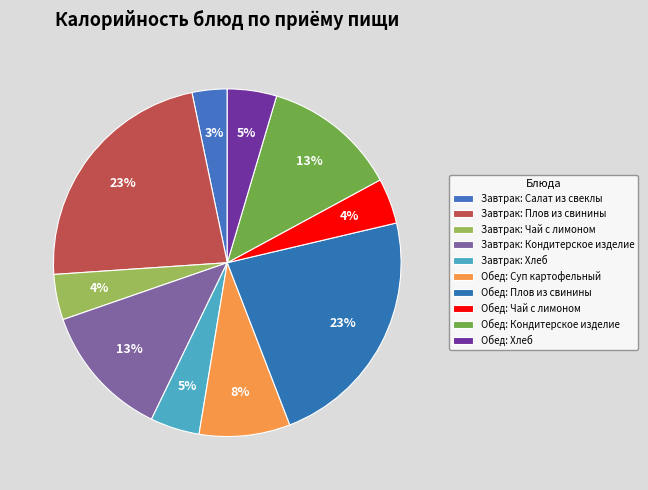

Which slice is the smallest?

Салат из свеклы